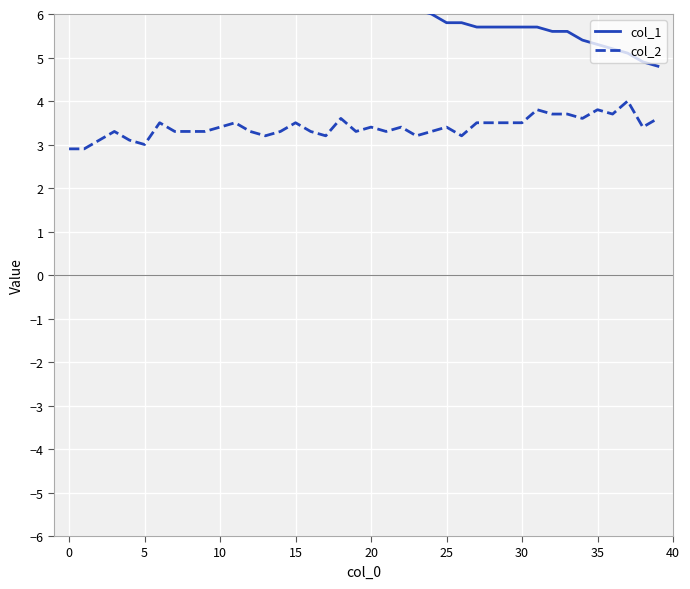

Rank the series by their average value, from highest to lowest.

col_1, col_2